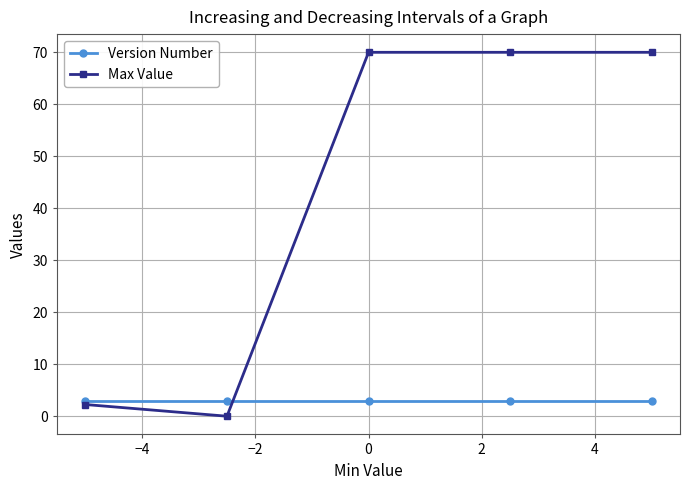

Rank the series by their maximum value, from lowest to highest.

Version Number, Max Value